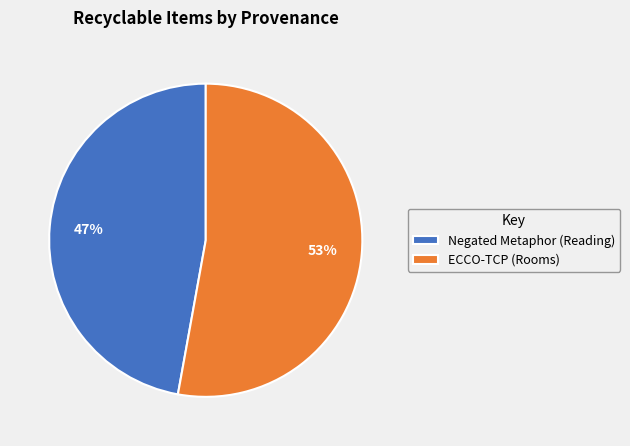

True or false: ECCO-TCP (Rooms) accounts for 53% of the total.

True